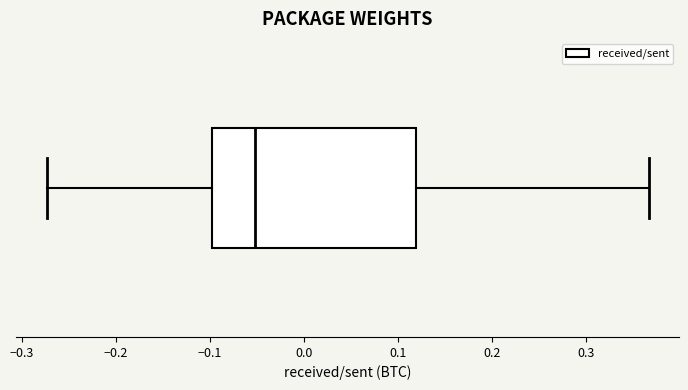

Transcribe this box plot: give where the median line is, the range the box spans, and where the two whiskers end, as read against the x-axis. The values are not printed on the chart, so give them approximately, as read against the axis.

median -0.05, box -0.10 to 0.12, whiskers -0.27 to 0.37